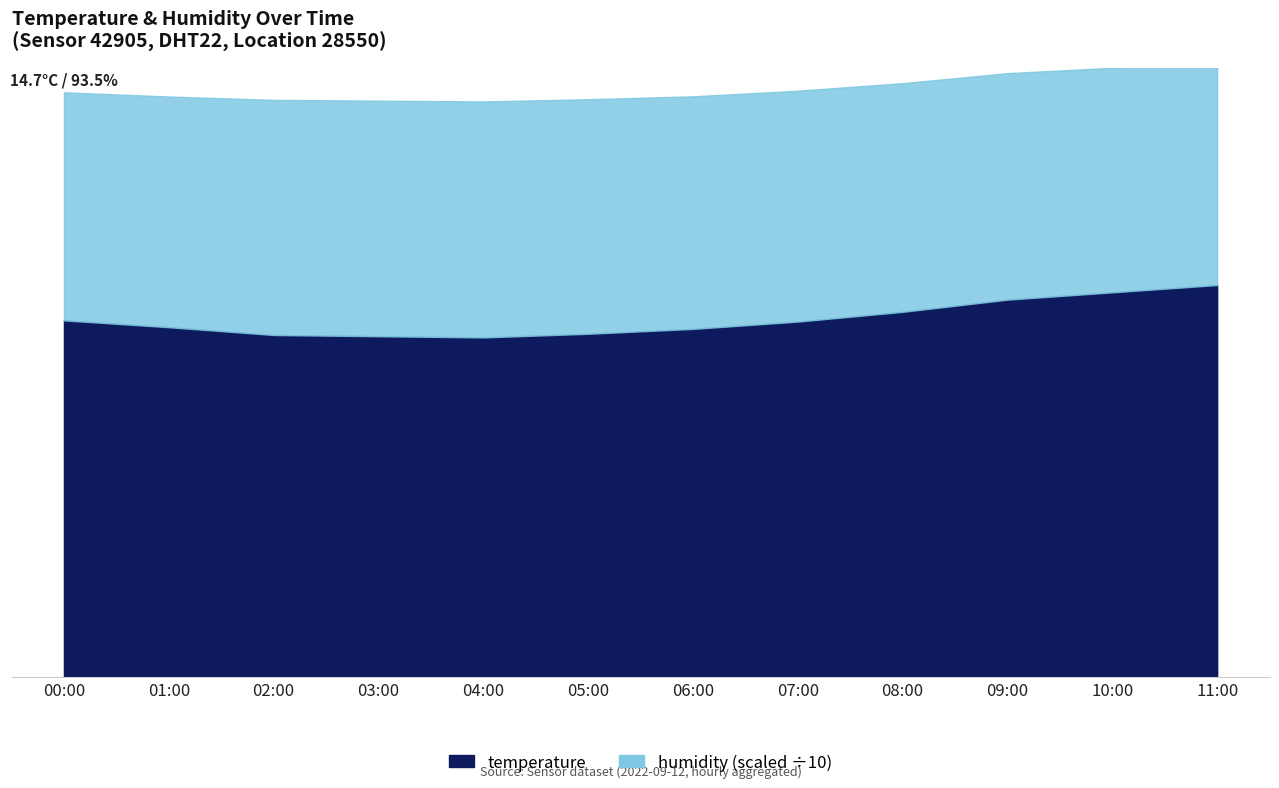

List the labels in order of value, largest first.

11:00, 10:00, 09:00, 08:00, 00:00, 07:00, 01:00, 06:00, 05:00, 02:00, 03:00, 04:00